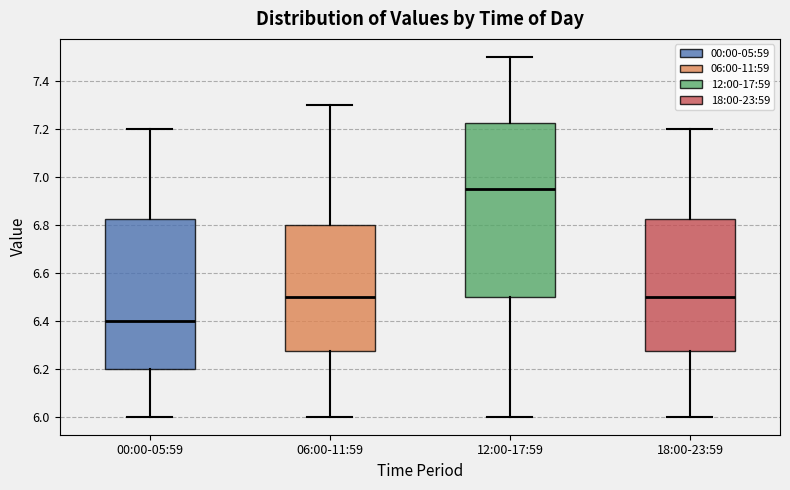

Which box has the highest median line?

12:00-17:59